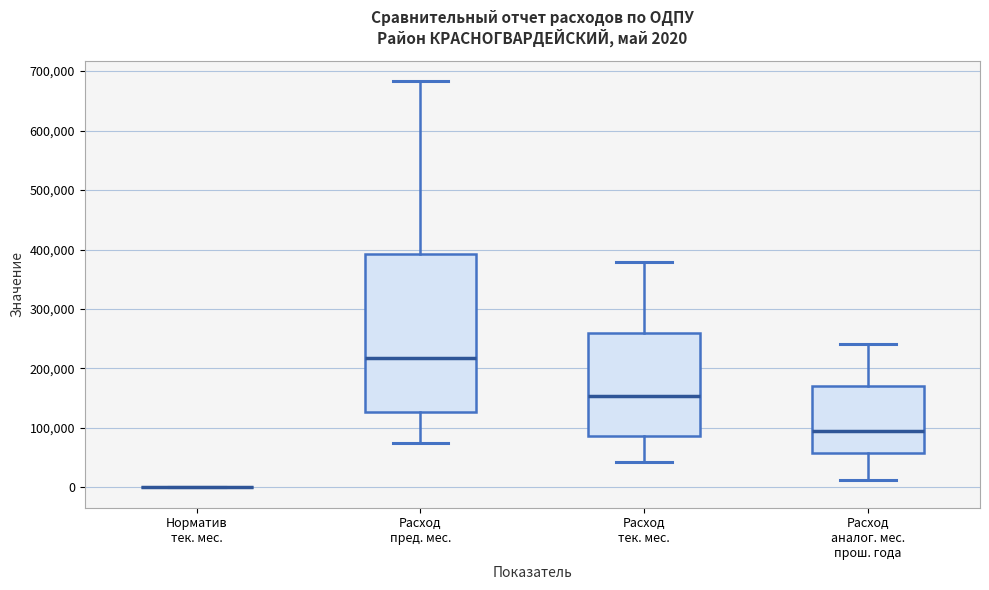

Which box is the tallest, from its lower edge to its upper edge?

Расход пред. мес.